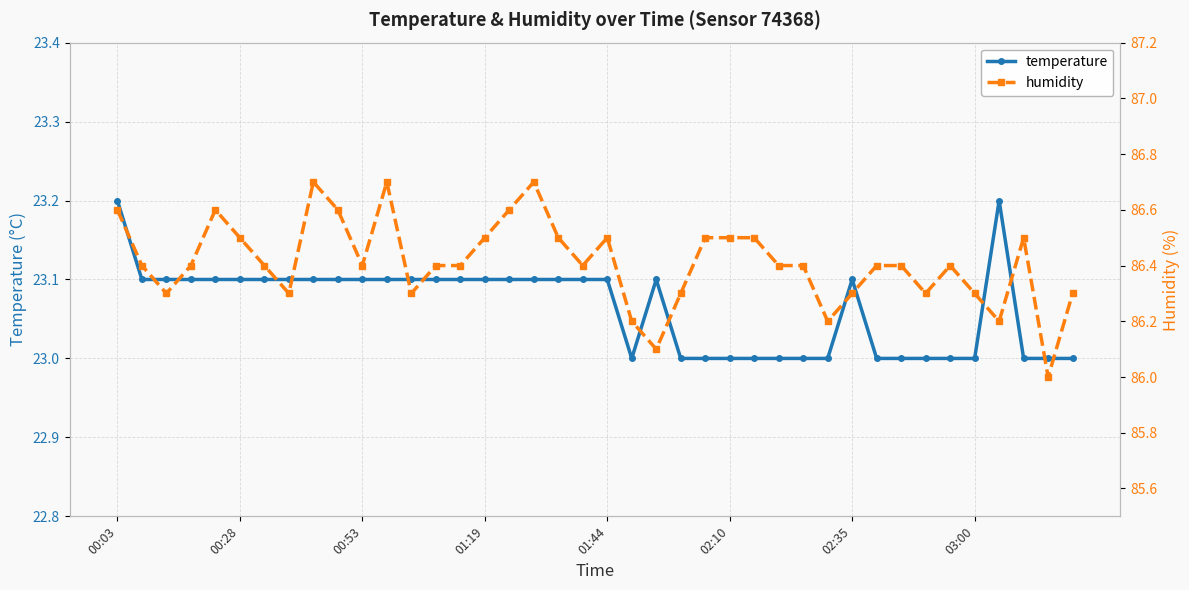

List the series in order of their overall mean, highest first.

humidity, temperature